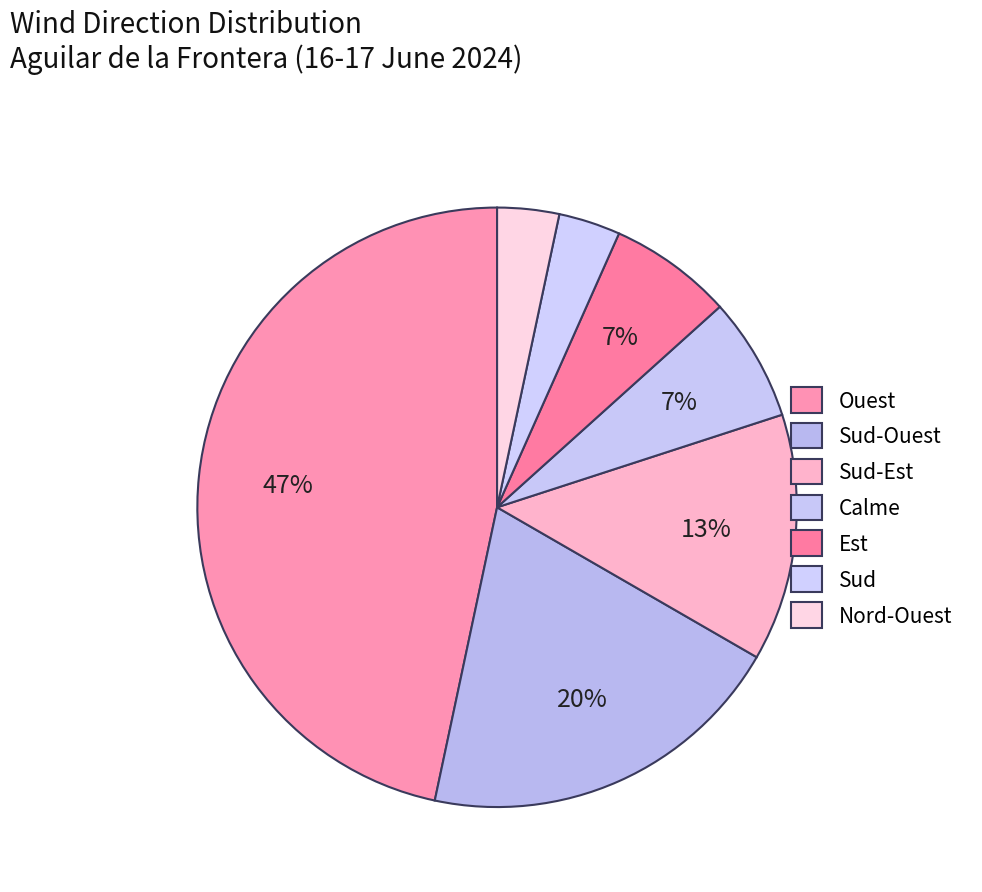

What percentage is the Sud-Ouest slice, to the nearest percent?

20%